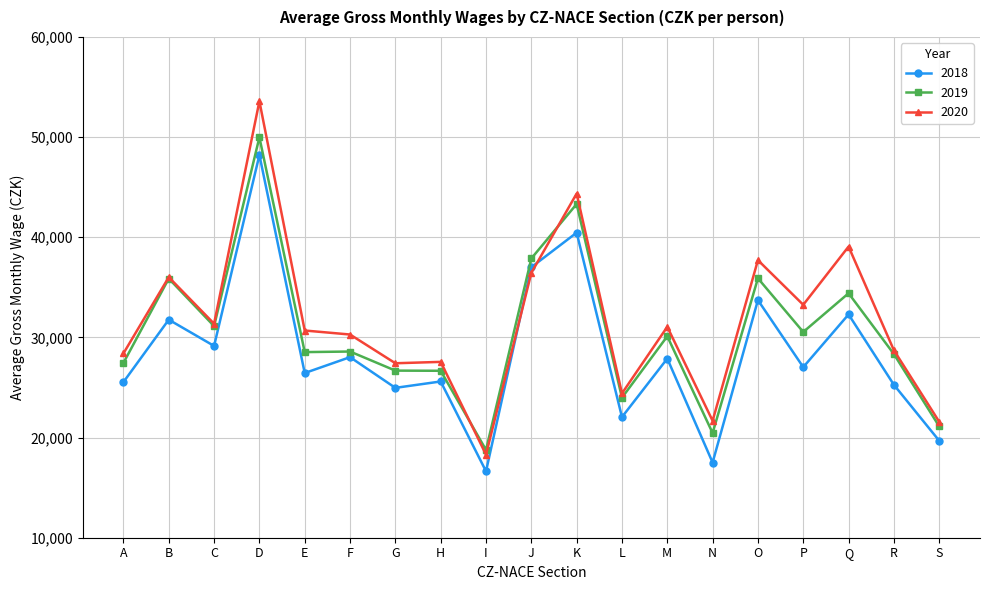

What is the value of the 2019 point at the 11th from the left?

43319